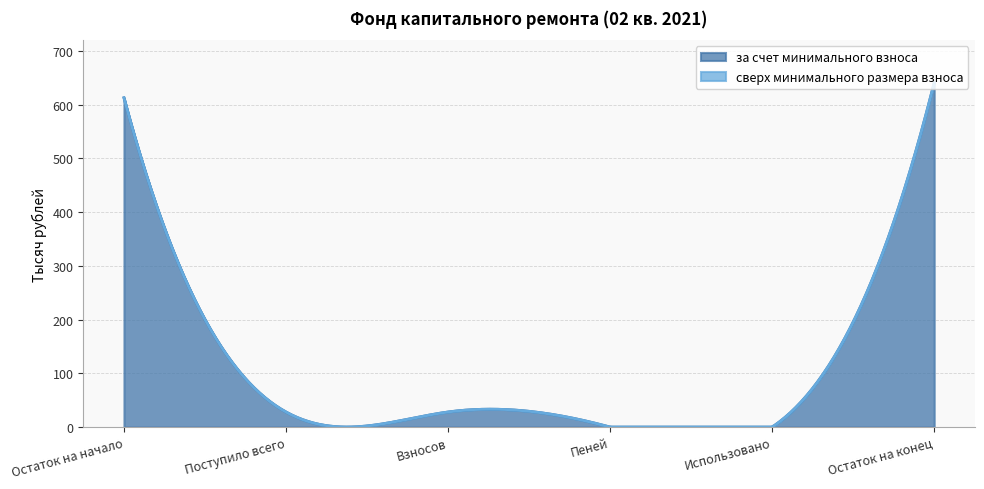

What is the label of the 5th point from the left?

Использовано